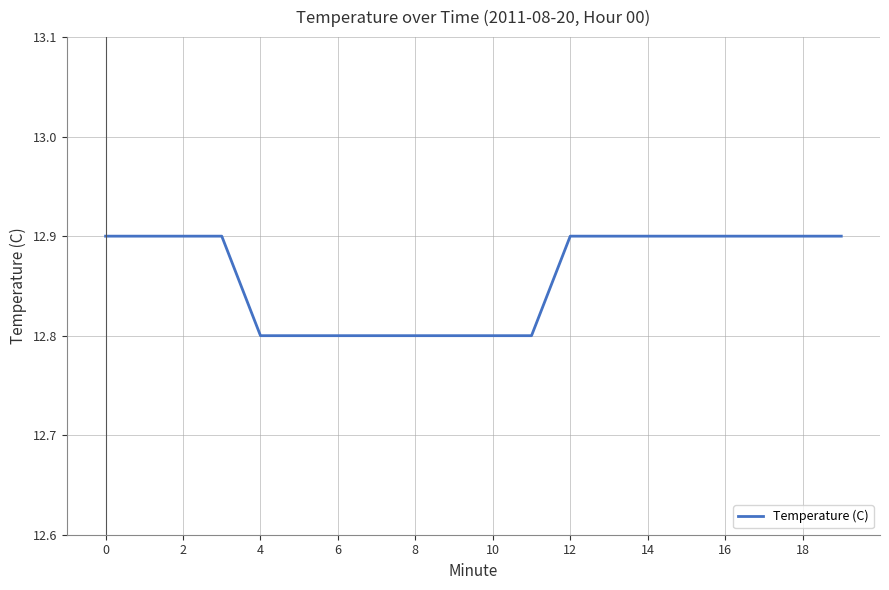

What is the greatest value displayed?

12.9